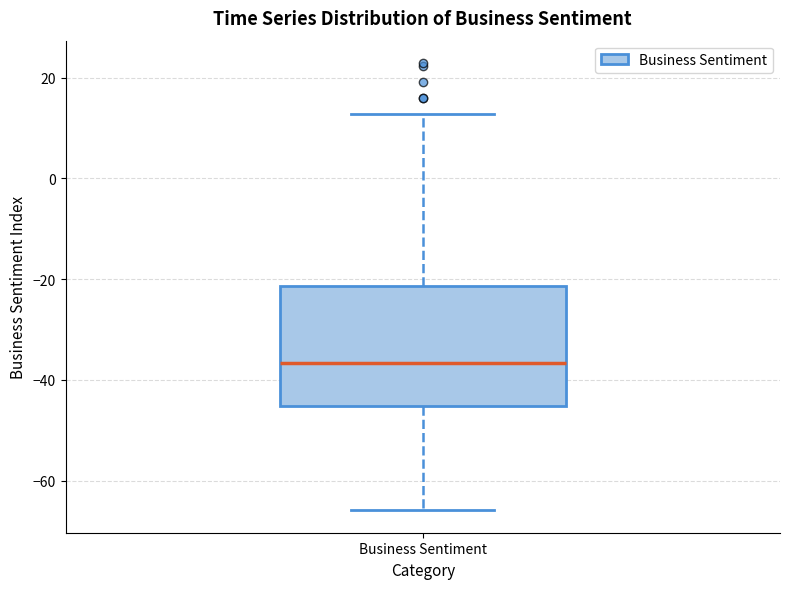

Transcribe this box plot: give where the median line is, the range the box spans, and where the two whiskers end, as read against the y-axis. The values are not printed on the chart, so give them approximately, as read against the axis.

median -36, box -46 to -22, whiskers -66 to 12